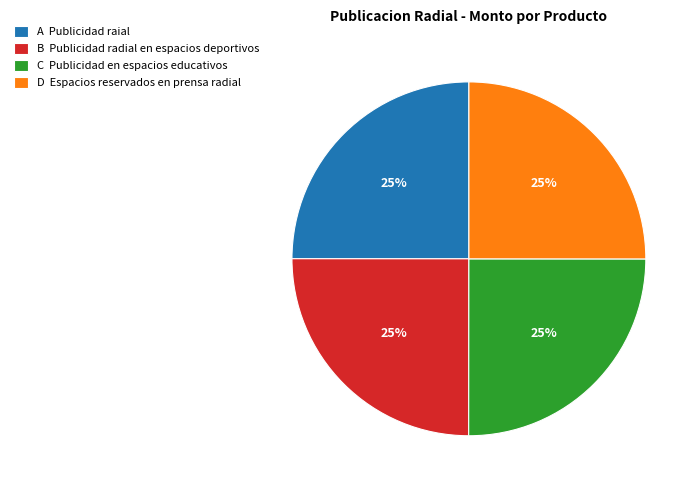

To the nearest percent, what percentage of the pie is D Espacios reservados en prensa radial?

25%